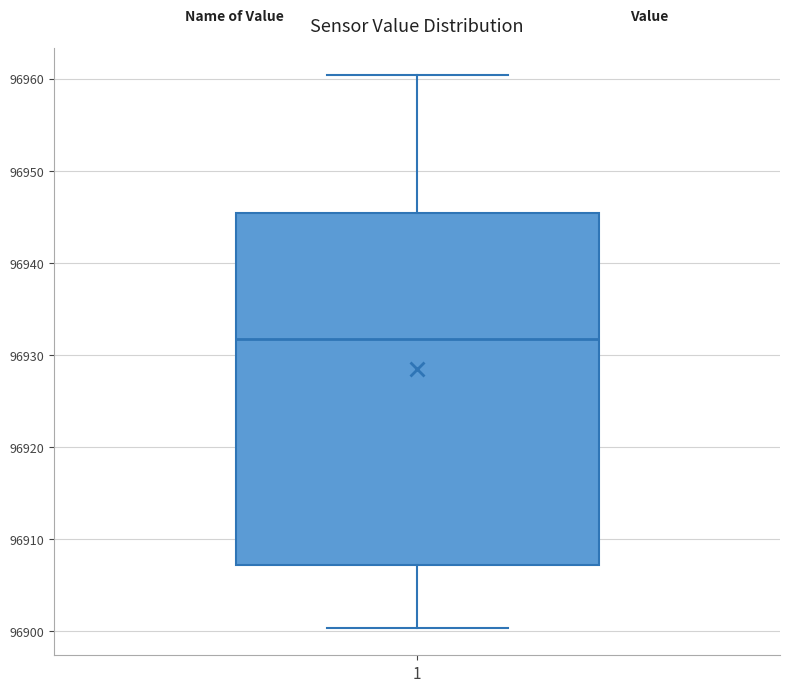

Where does the upper whisker of the box at x = 1 end on the y-axis? The values are not printed on the chart, so give them approximately, as read against the axis.

96960